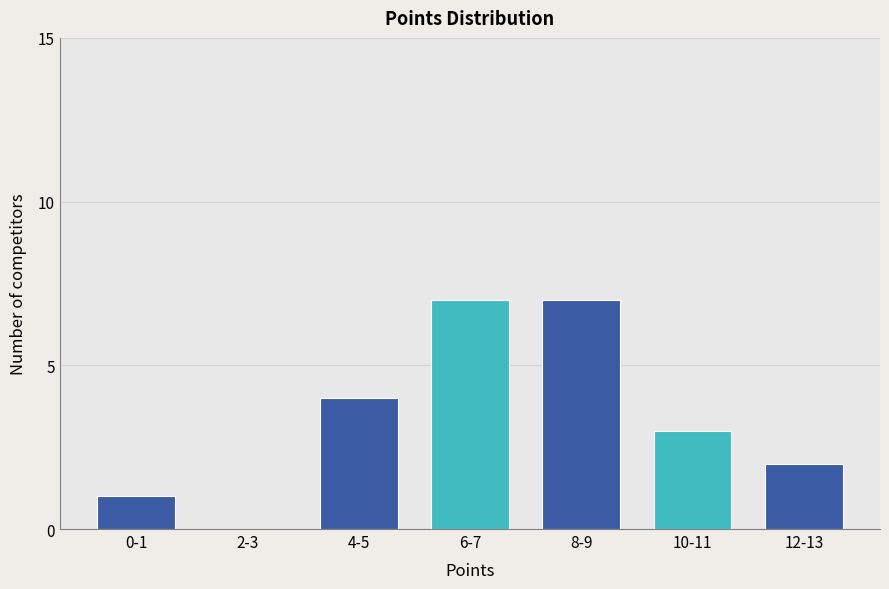

Reading left to right, extract all data points from this chart.

0-1=1	2-3=0	4-5=4	6-7=7	8-9=7	10-11=3	12-13=2